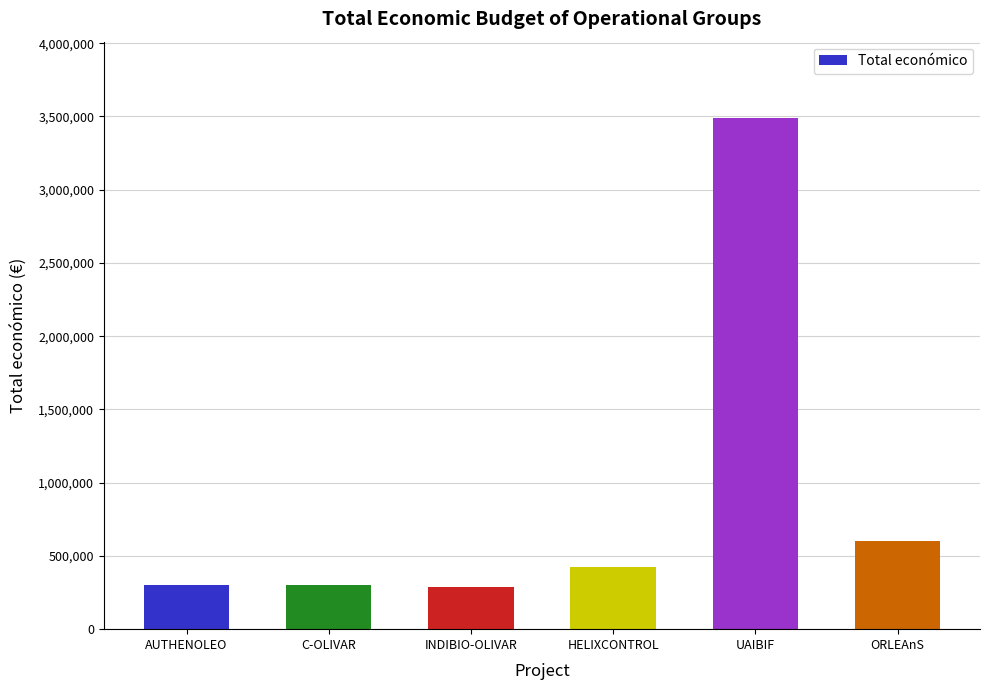

What is the ratio of the value at INDIBIO-OLIVAR to the value at HELIXCONTROL?

0.7